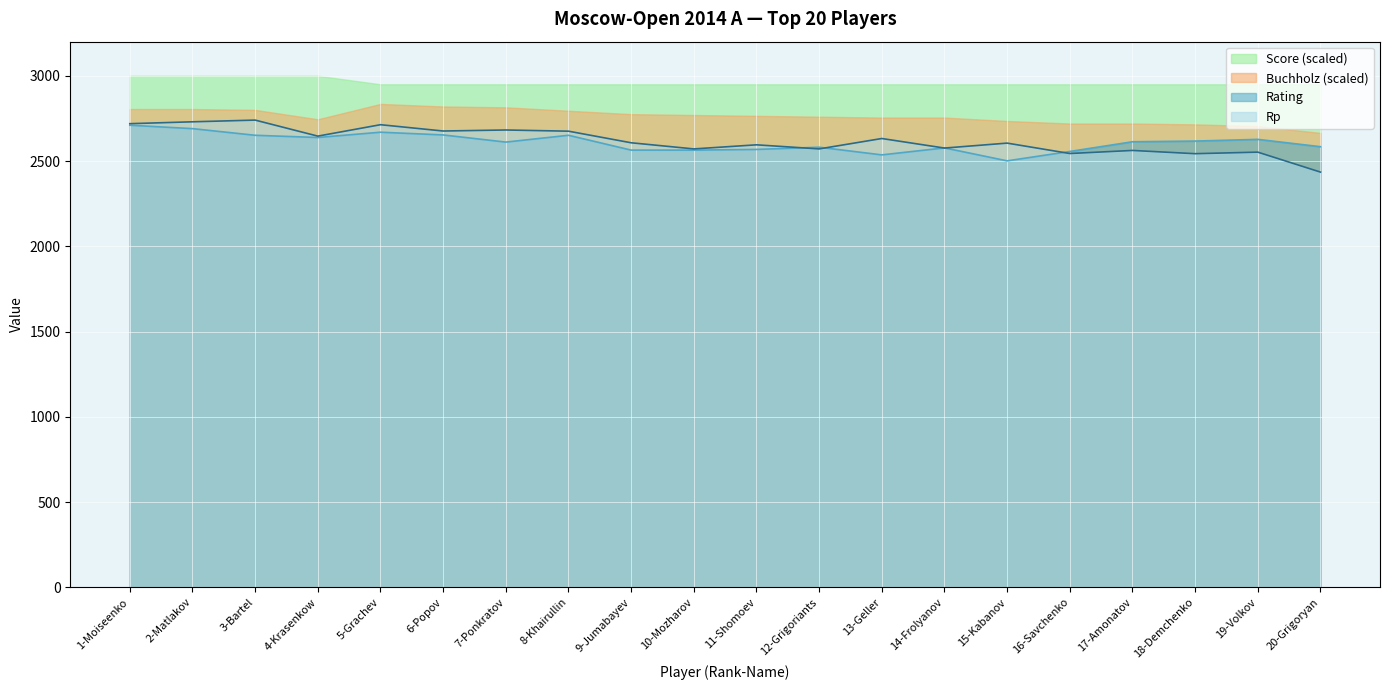

Does the chart display data point markers on the line(s)?

No